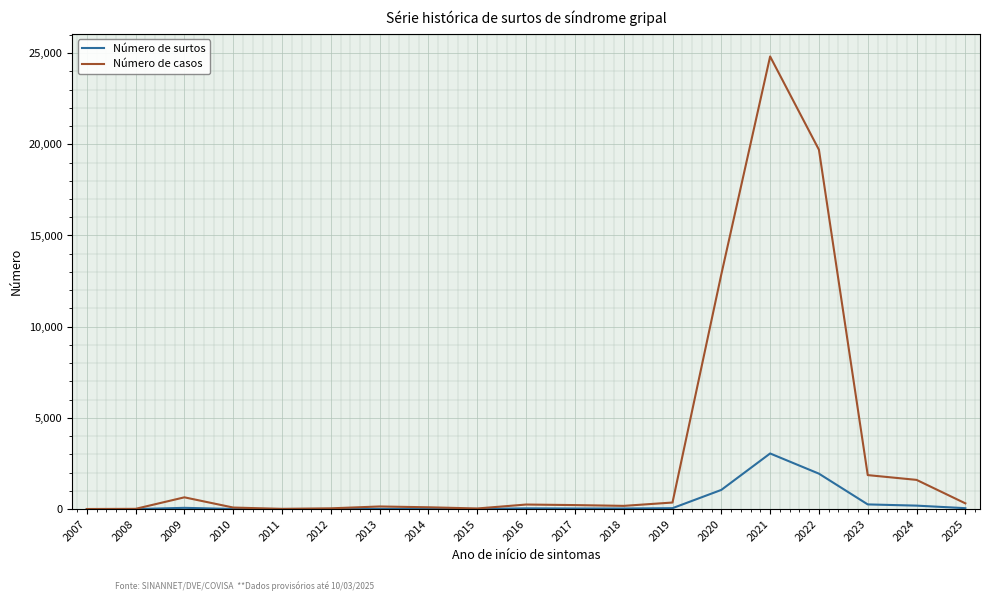

At which category does the chart reach its peak across all series?

2021